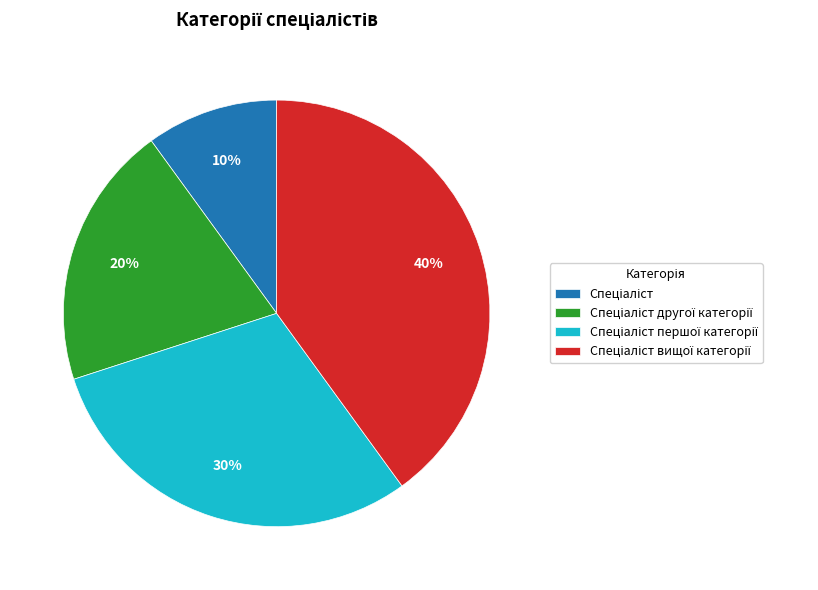

Is there any slice that represents more than half of the pie?

No